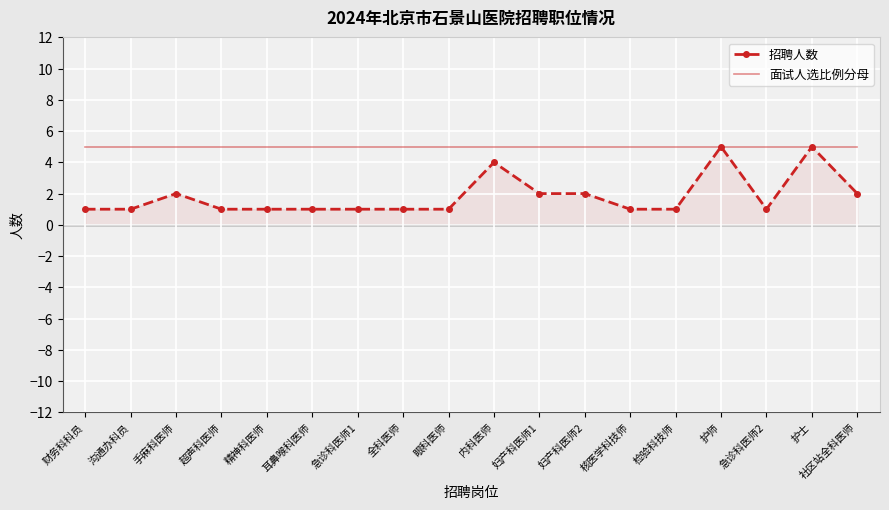

At 财务科科员, list the series in order from largest to smallest.

面试人选比例分母, 招聘人数